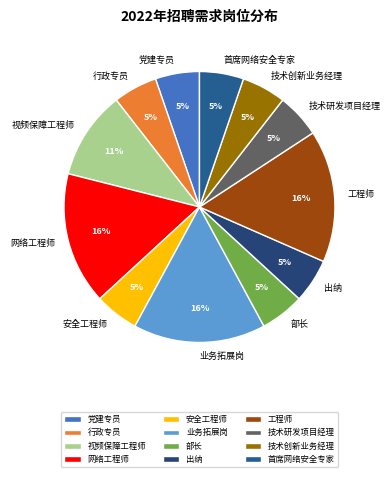

What is the ratio of the value at 技术研发项目经理 to the value at 视频保障工程师?

0.5